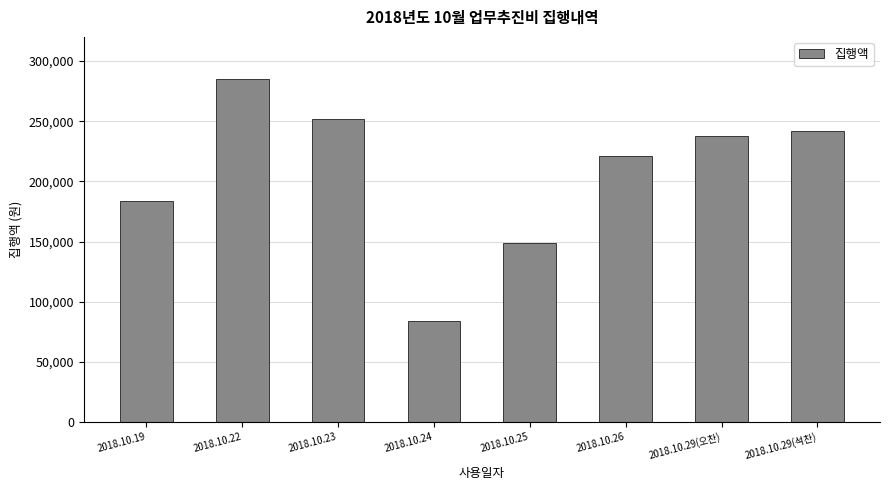

Rank the categories by value from lowest to highest.

2018.10.24, 2018.10.25, 2018.10.19, 2018.10.26, 2018.10.29(오찬), 2018.10.29(석찬), 2018.10.23, 2018.10.22